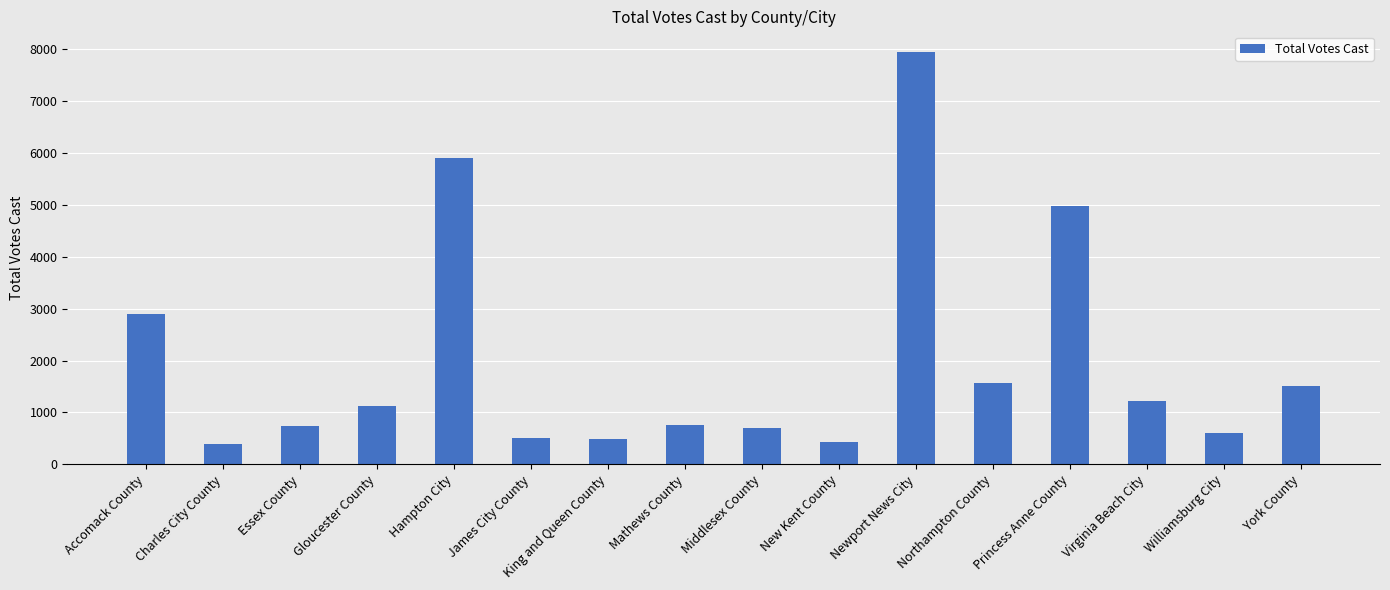

How many bars are there in total?

16